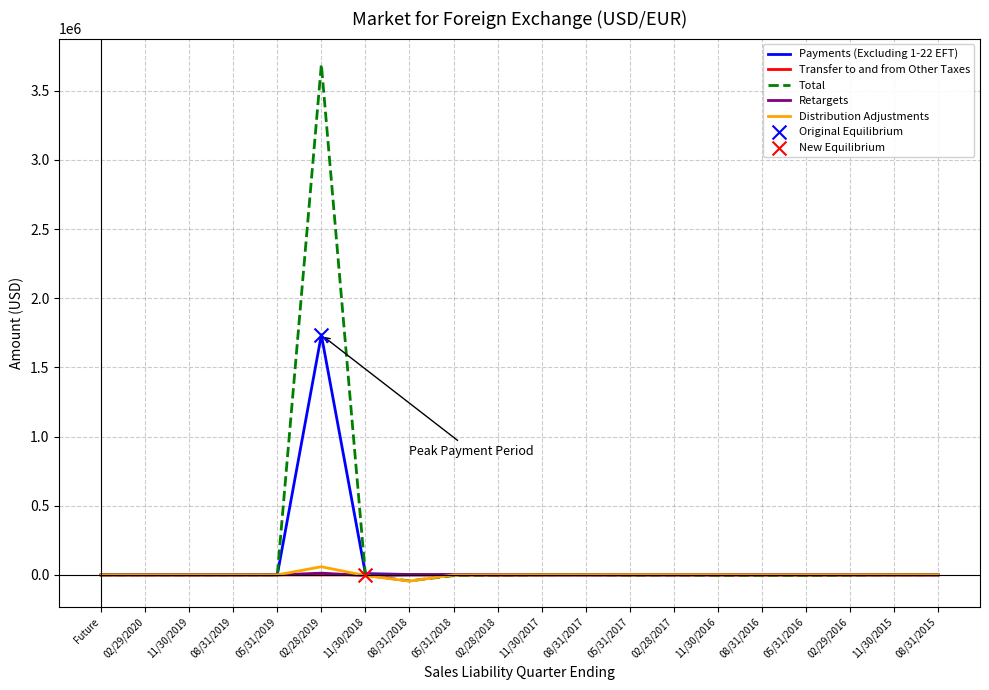

What is the total value across all series at 02/29/2016?

-2168.8